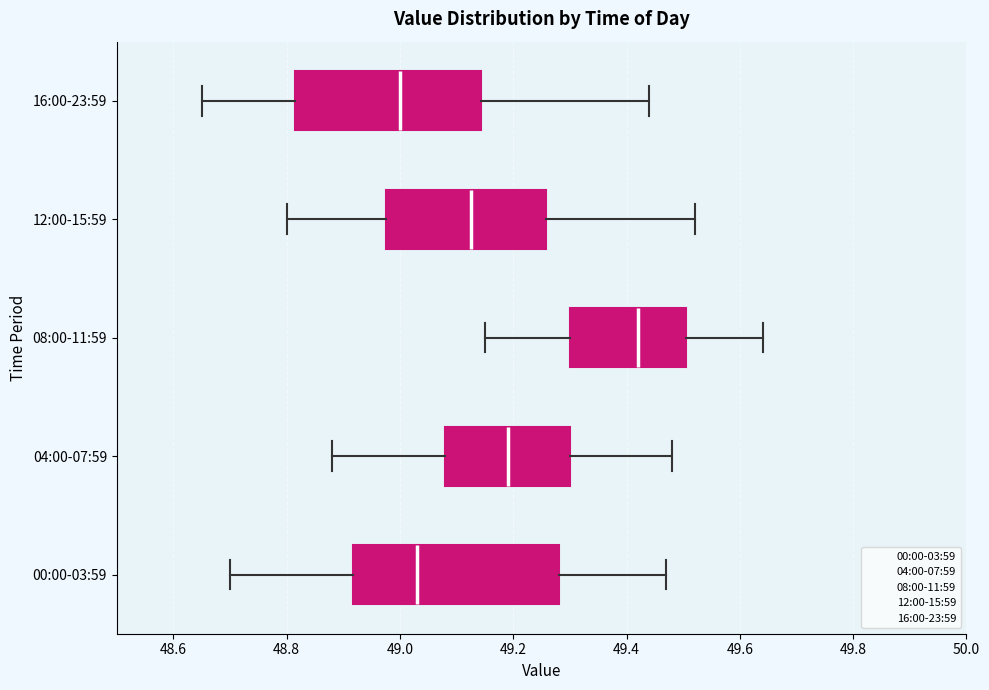

Reading bottom to top, read every box against the x-axis: the position of its median line, the range the box covers, and the ends of its whiskers. The values are not printed on the chart, so give them approximately, as read against the axis.

00:00-03:59: median 49.04, box 48.92 to 49.28, whiskers 48.70 to 49.48
04:00-07:59: median 49.20, box 49.08 to 49.30, whiskers 48.88 to 49.48
08:00-11:59: median 49.42, box 49.30 to 49.50, whiskers 49.16 to 49.64
12:00-15:59: median 49.12, box 48.98 to 49.26, whiskers 48.80 to 49.52
16:00-23:59: median 49.00, box 48.82 to 49.14, whiskers 48.66 to 49.44